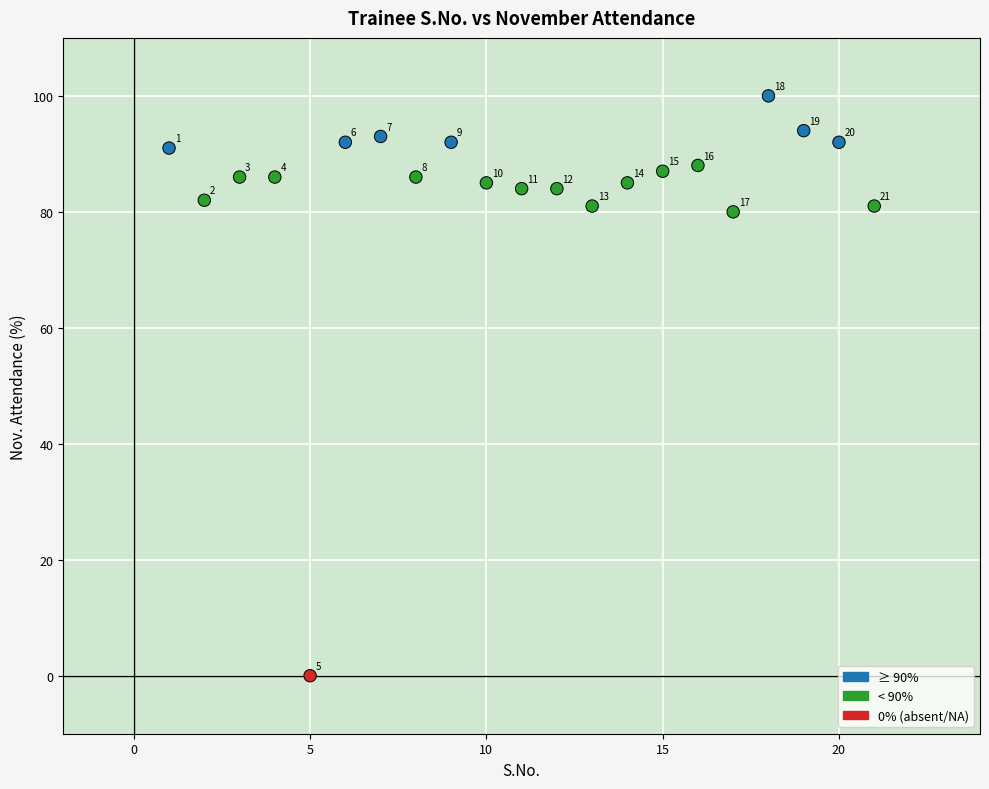

What Y value in the scatter plot is closest to 50?

80